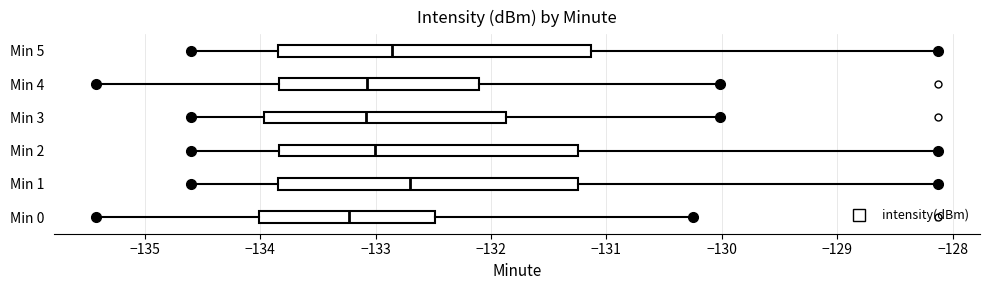

Which box is the widest, from its left edge to its right edge?

Min 5